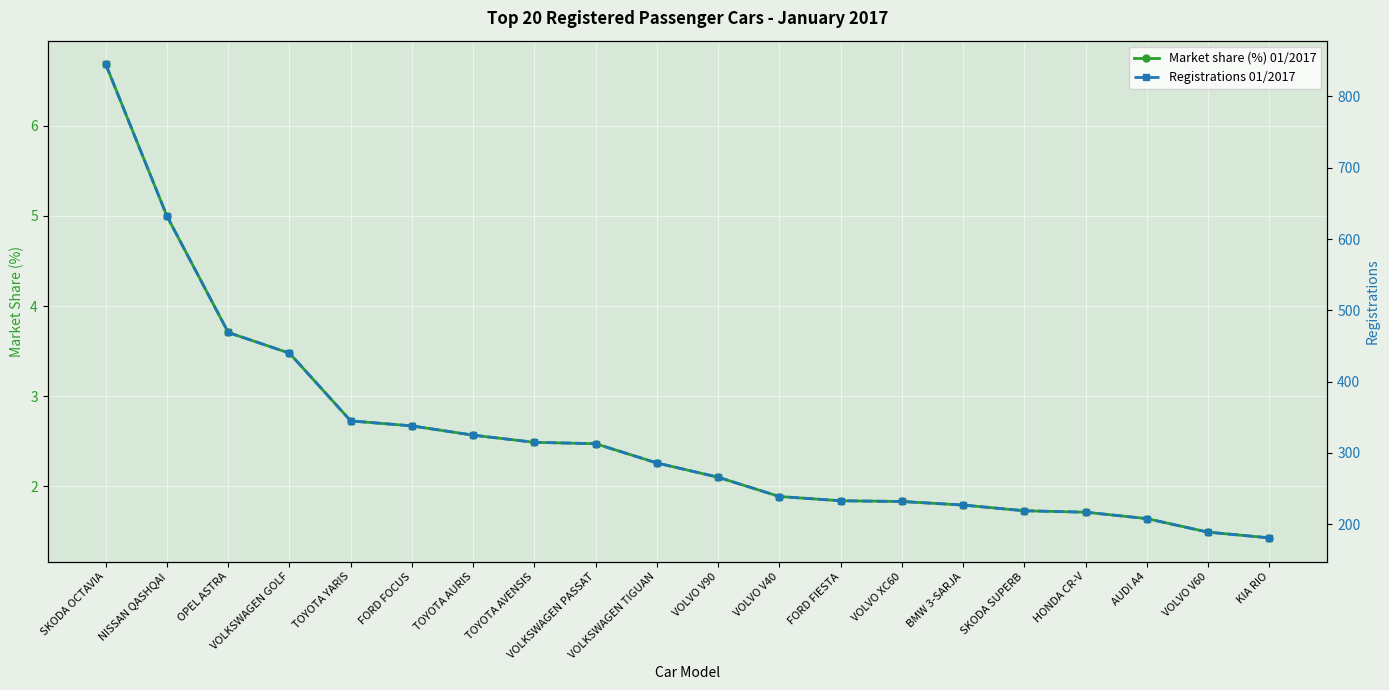

Reading left to right, extract all data points from this chart.

Market share (%) 01/2017: 6.7	5.0	3.7	3.5	2.7	2.7	2.6	2.5	2.5	2.3	2.1	1.9	1.8	1.8	1.8	1.7	1.7	1.6	1.5	1.4
Registrations 01/2017: 845.0	632.0	469.0	440.0	345.0	338.0	325.0	315.0	313.0	286.0	266.0	239.0	233.0	232.0	227.0	219.0	217.0	208.0	189.0	181.0